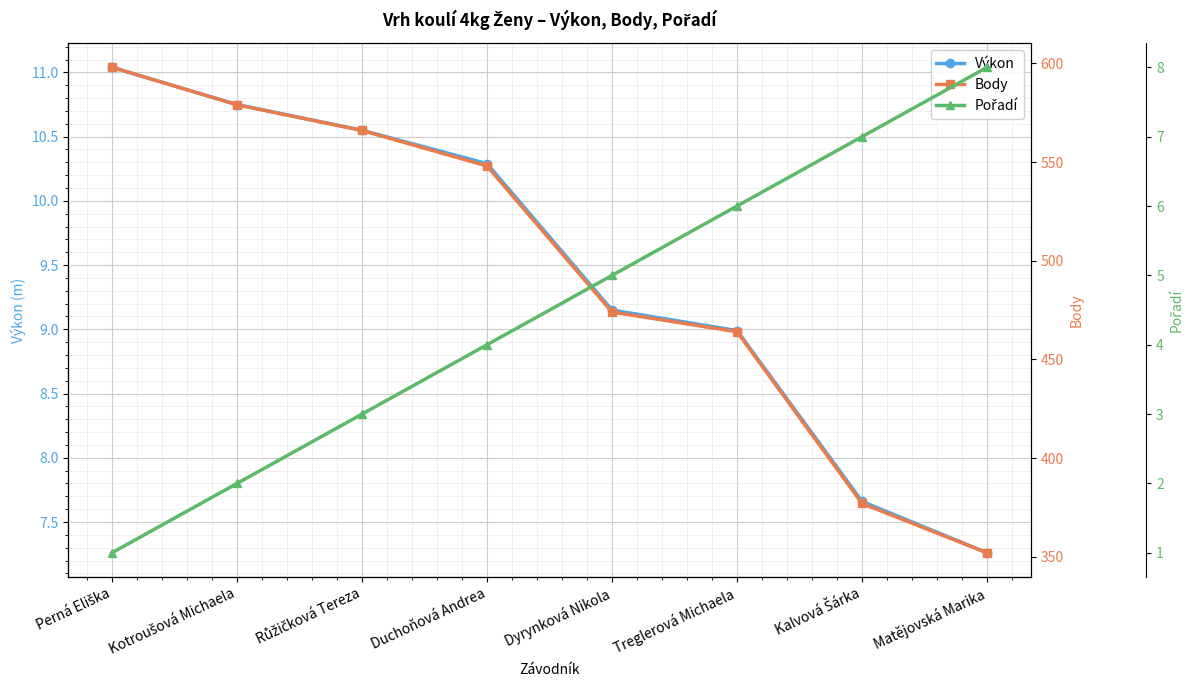

What are all the series names shown in the legend?

Výkon, Body, Pořadí